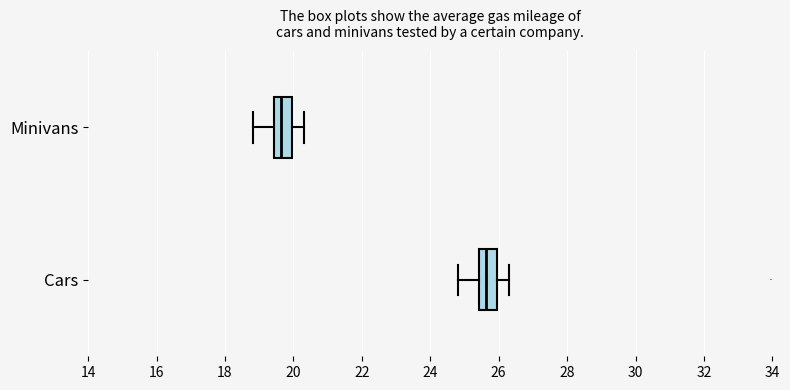

Reading bottom to top, read every box against the x-axis: the position of its median line, the range the box covers, and the ends of its whiskers. The values are not printed on the chart, so give them approximately, as read against the axis.

Cars: median 25.6, box 25.4 to 26.0, whiskers 24.8 to 26.4
Minivans: median 19.6, box 19.4 to 20.0, whiskers 18.8 to 20.4